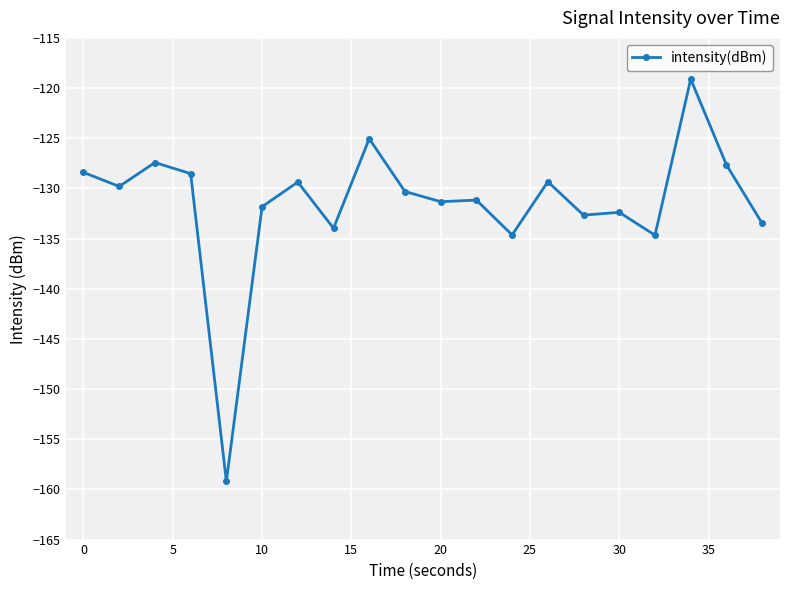

What is the value of the 15th point from the left?

-132.7